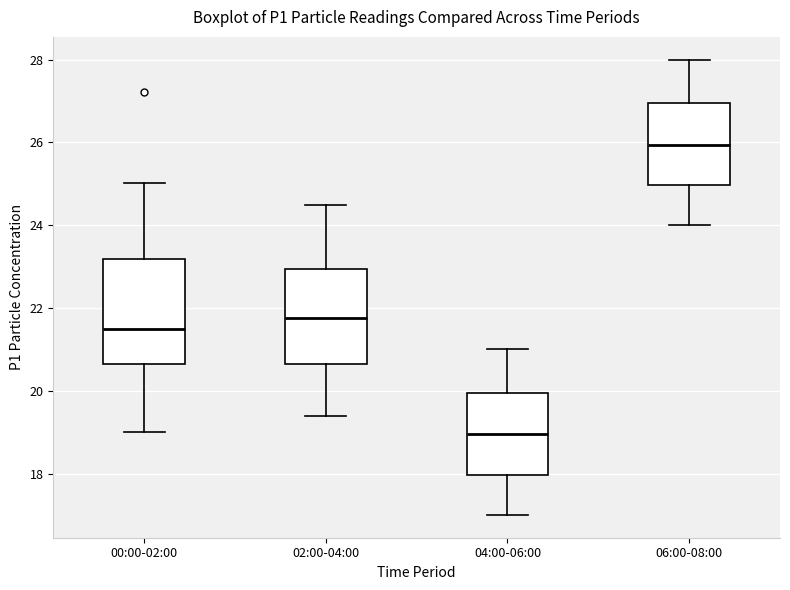

Which box is the tallest, from its lower edge to its upper edge?

00:00-02:00